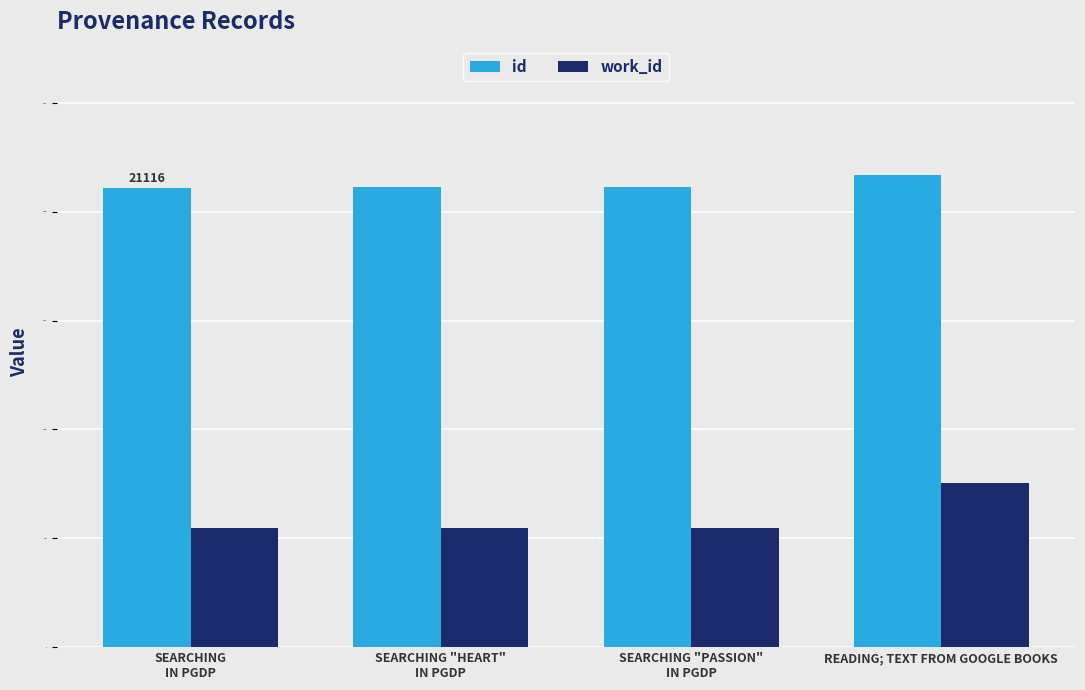

Rank the series by their average value, from lowest to highest.

work_id, id